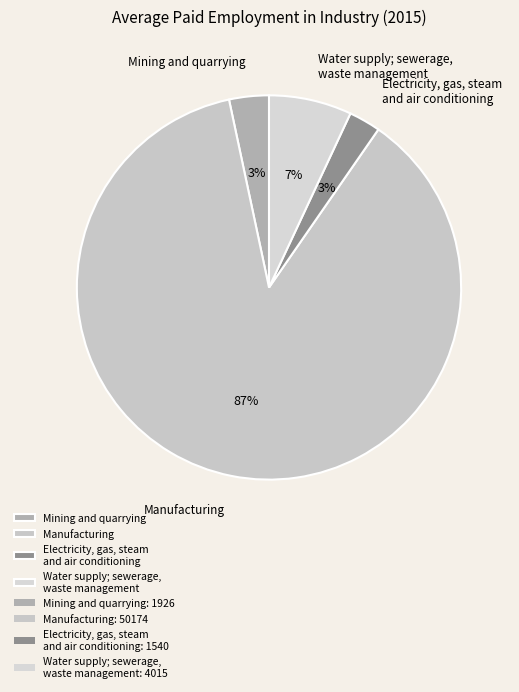

Is there a majority slice in this chart?

Yes